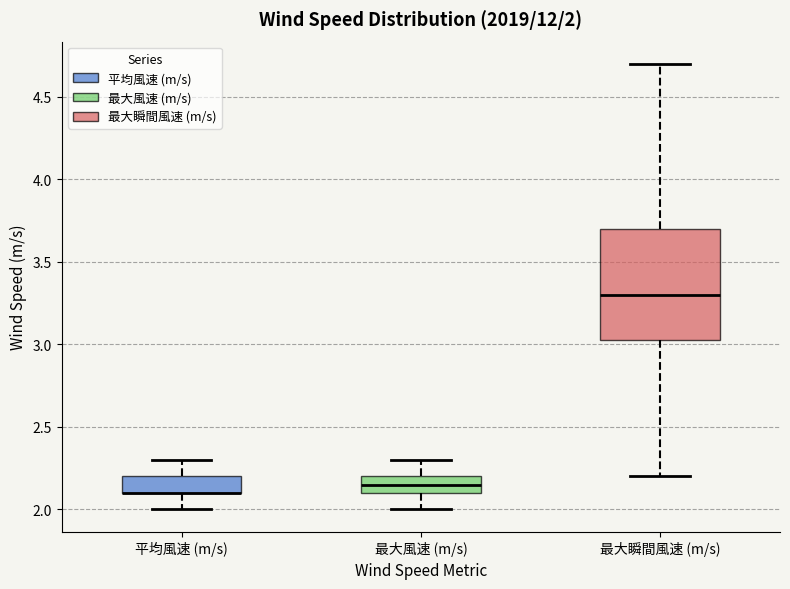

Comparing the boxes themselves (not the whiskers), which one is the tallest?

最大瞬間風速 (m/s)